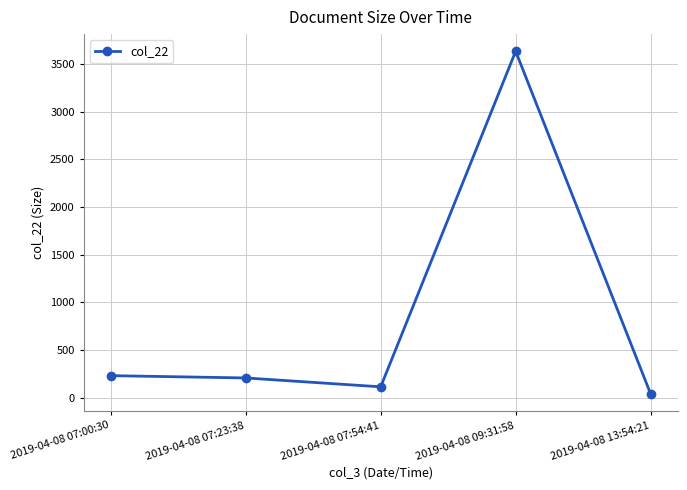

Reading right to left, extract all data points from this chart.

41	3633	116	209	233